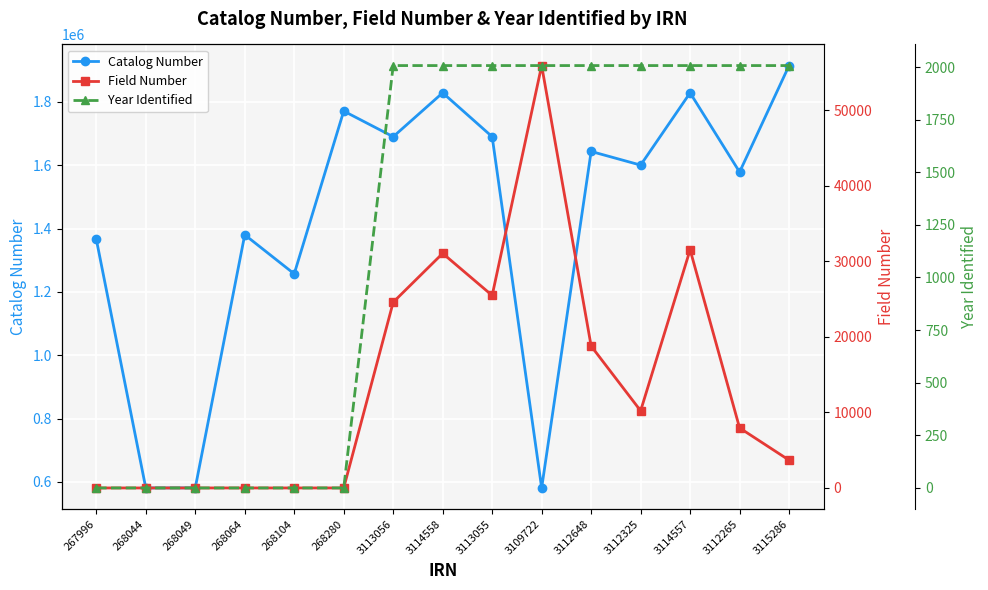

How many data points in Field Number are above 7945?

7